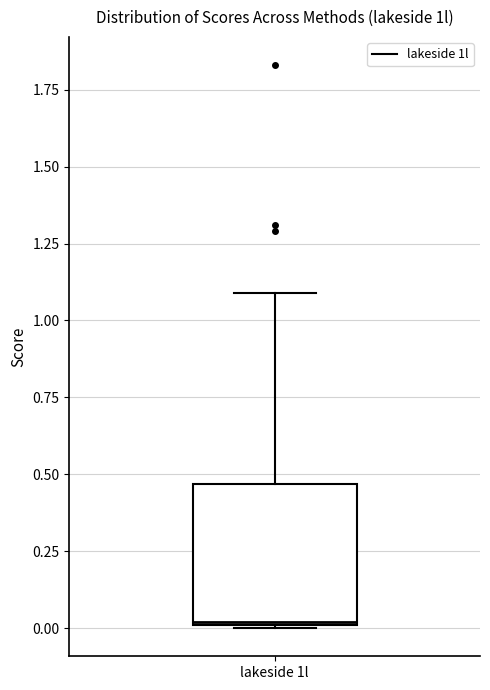

Transcribe this box plot: give where the median line is, the range the box spans, and where the two whiskers end, as read against the y-axis. The values are not printed on the chart, so give them approximately, as read against the axis.

median 0.00, box 0.00 to 0.45, whiskers 0.00 to 1.10